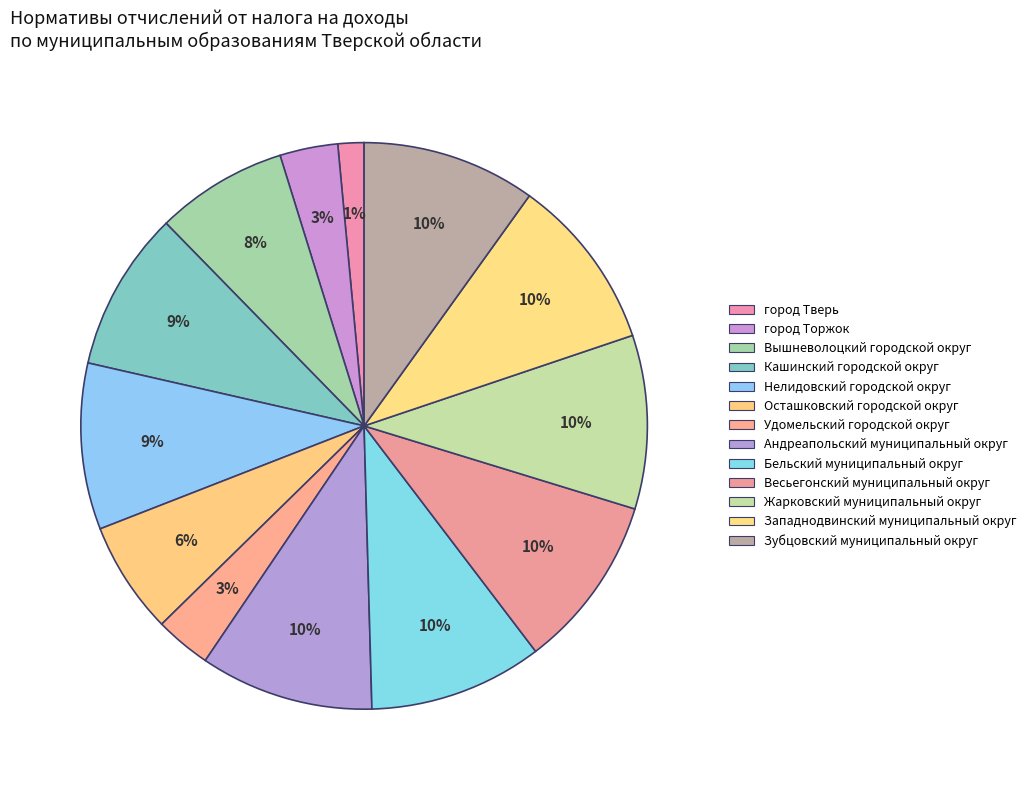

Rank the categories by value from highest to lowest.

Андреапольский муниципальный округ, Бельский муниципальный округ, Весьегонский муниципальный округ, Жарковский муниципальный округ, Западнодвинский муниципальный округ, Зубцовский муниципальный округ, Нелидовский городской округ, Кашинский городской округ, Вышневолоцкий городской округ, Осташковский городской округ, город Торжок, Удомельский городской округ, город Тверь